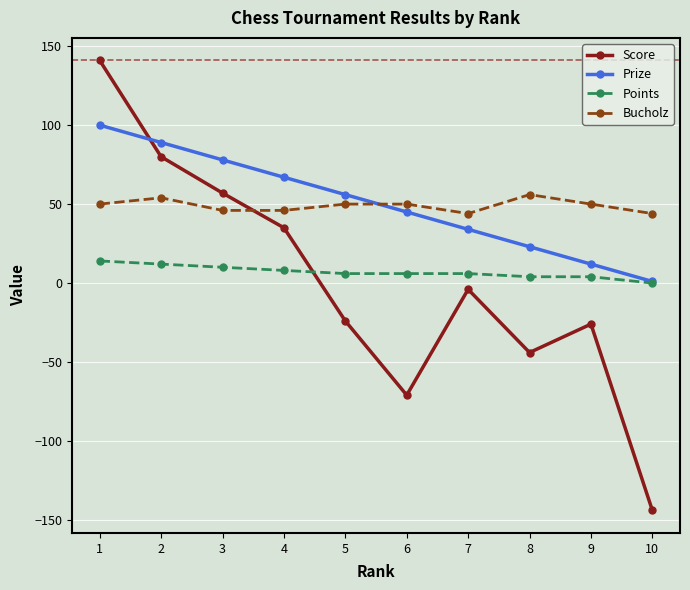

Rank the series at 4 from lowest to highest value.

Points, Score, Bucholz, Prize